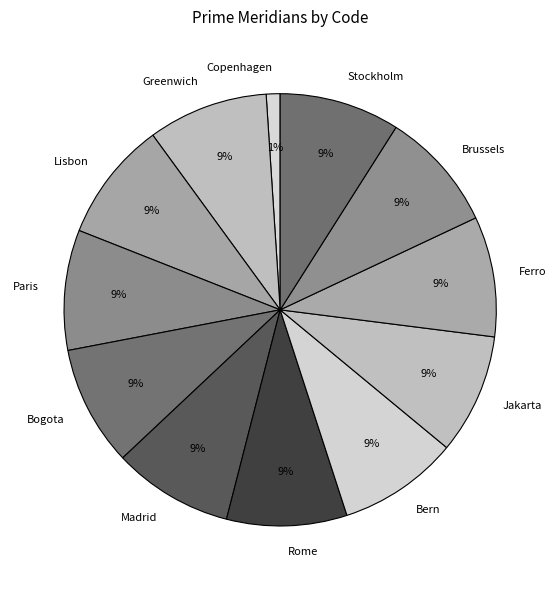

True or false: Ferro accounts for 22% of the total.

False